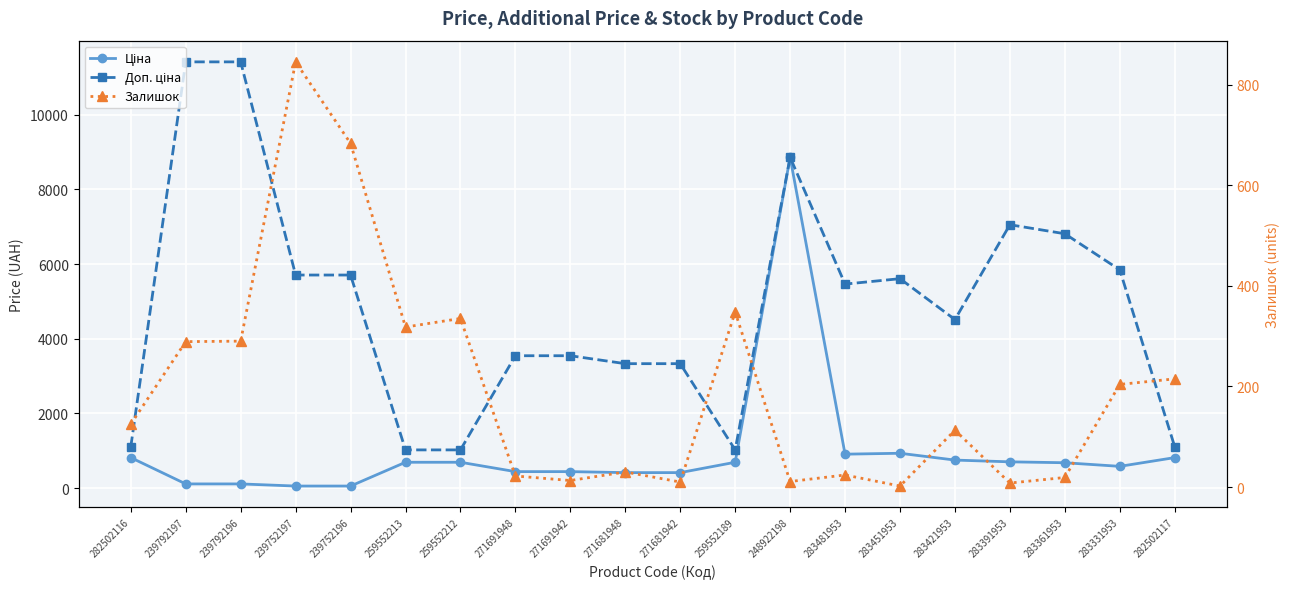

What is the difference between the maximum and minimum values in the Ціна series?

8799.6